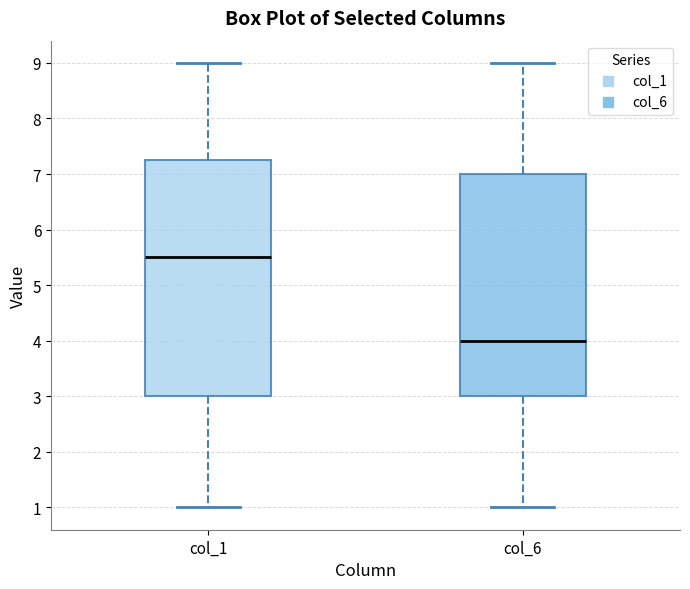

Where does the lower whisker of the box for col_6 end on the y-axis? The values are not printed on the chart, so give them approximately, as read against the axis.

1.0